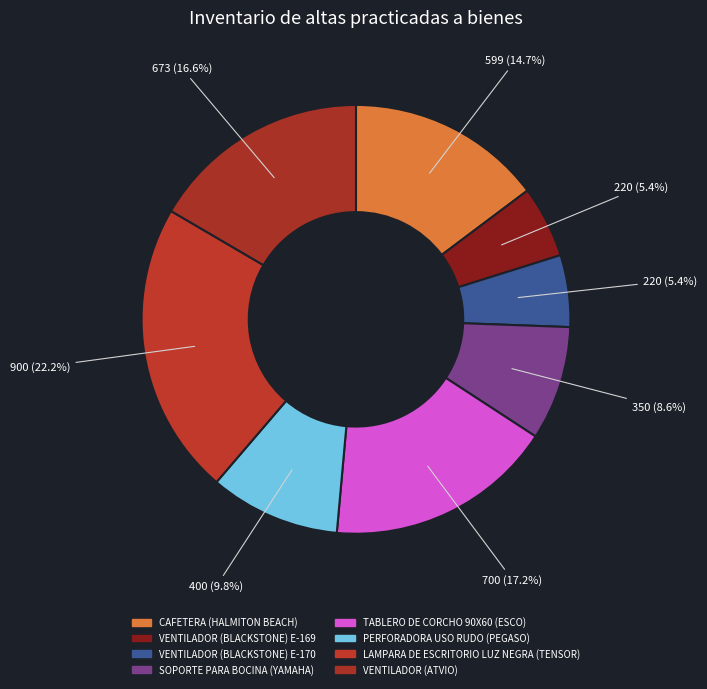

Rank the categories by value from highest to lowest.

LAMPARA DE ESCRITORIO LUZ NEGRA (TENSOR), TABLERO DE CORCHO 90X60 (ESCO), VENTILADOR (ATVIO), CAFETERA (HALMITON BEACH), PERFORADORA USO RUDO (PEGASO), SOPORTE PARA BOCINA (YAMAHA), VENTILADOR (BLACKSTONE) E-169, VENTILADOR (BLACKSTONE) E-170